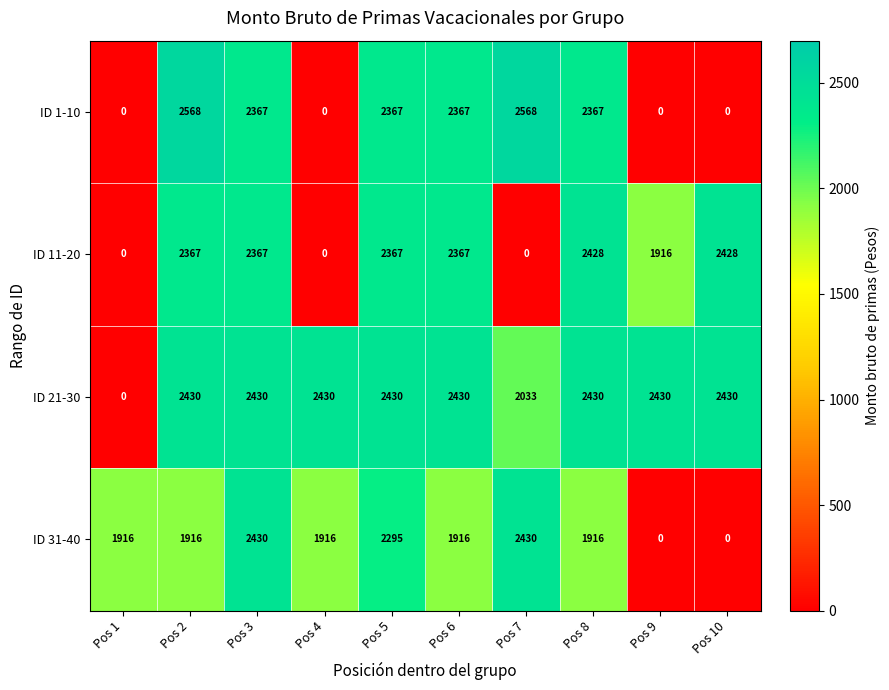

Which series has the largest range (max minus min)?

ID 1-10